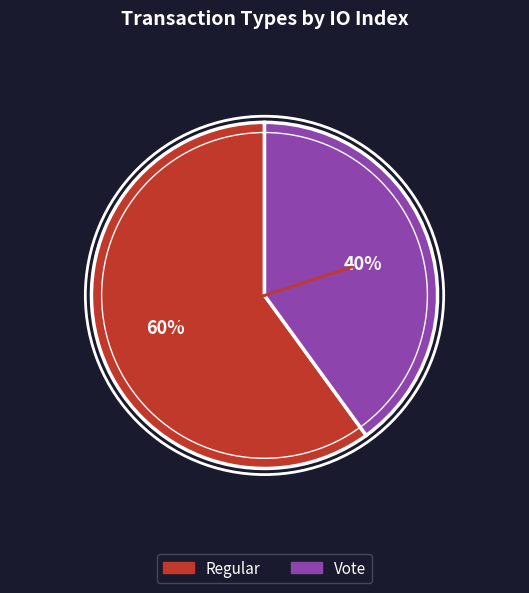

To the nearest percent, what portion does Regular represent?

60%